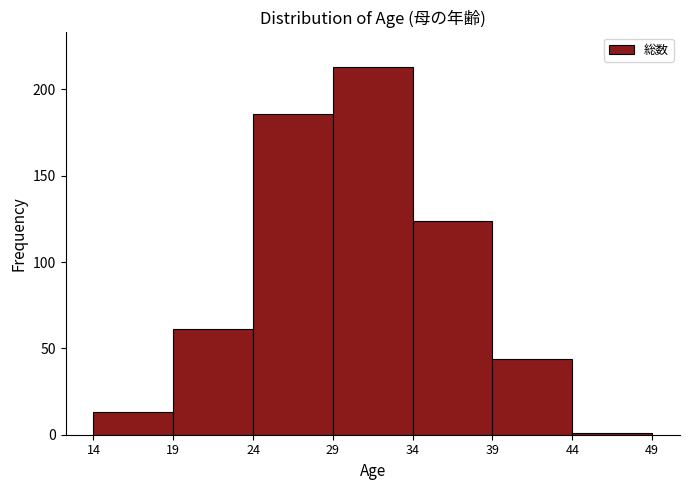

How tall is the bar that spans 24 to 29 on the x-axis? The values are not printed on the chart, so give them approximately, as read against the axis.

185